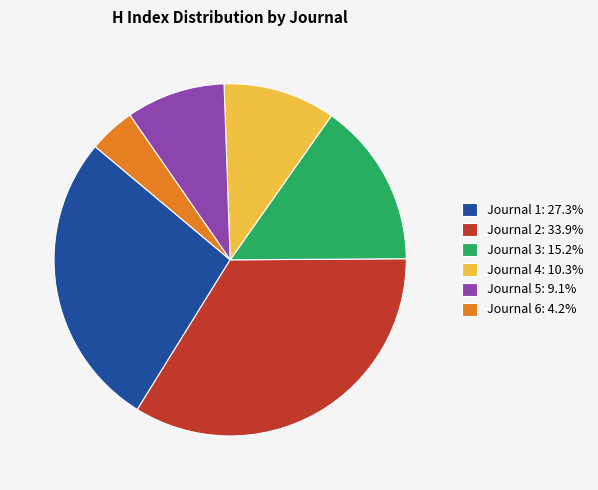

Is Journal 1: 27.3% the majority of the pie?

No